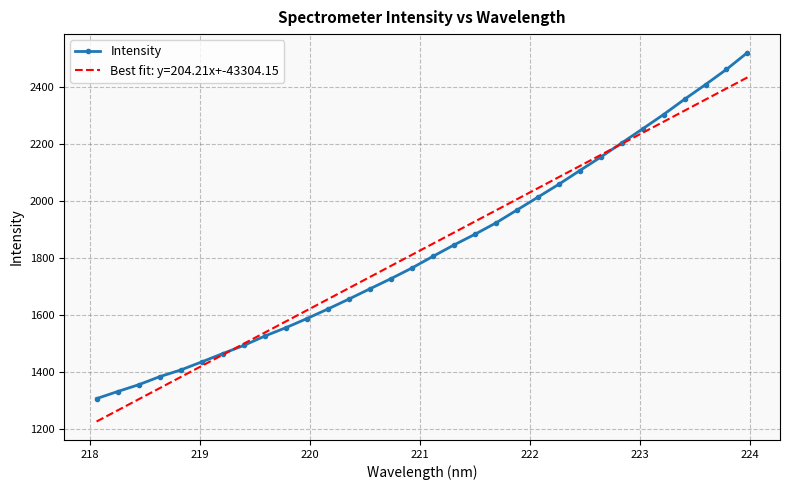

What is the minimum value for Intensity?

1306.0